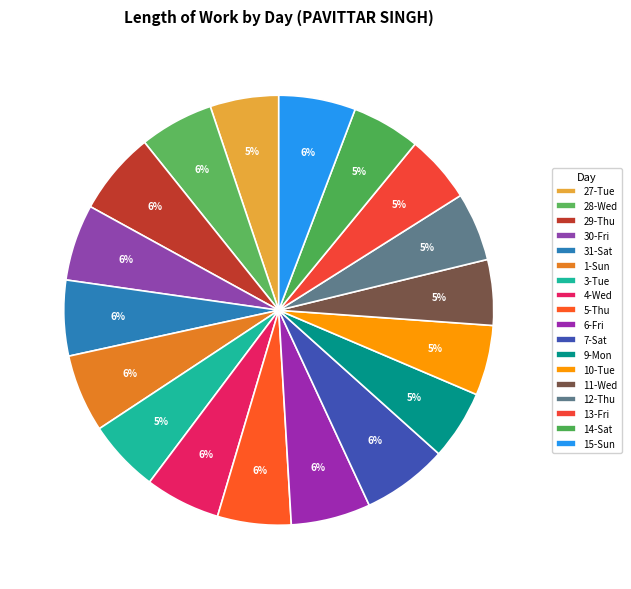

Combined, do 30-Fri and 29-Thu account for over 50%?

No